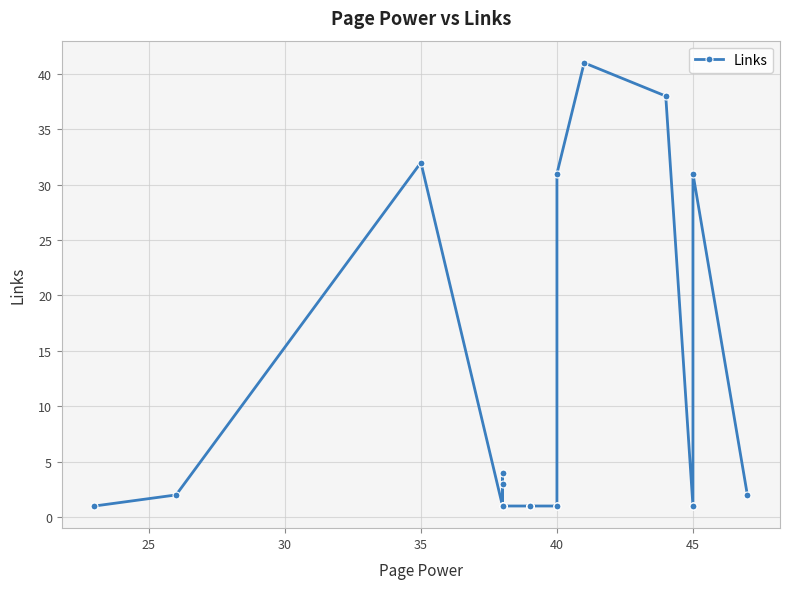

How many lines are shown in the chart?

1